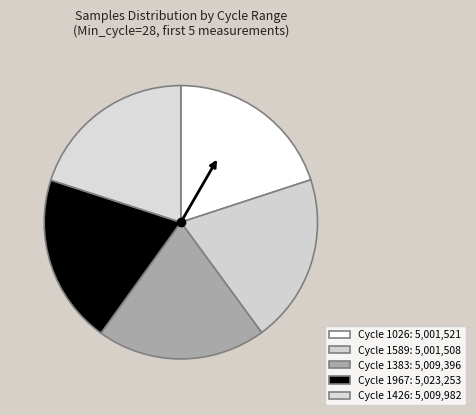

How many slices are in this pie chart?

5